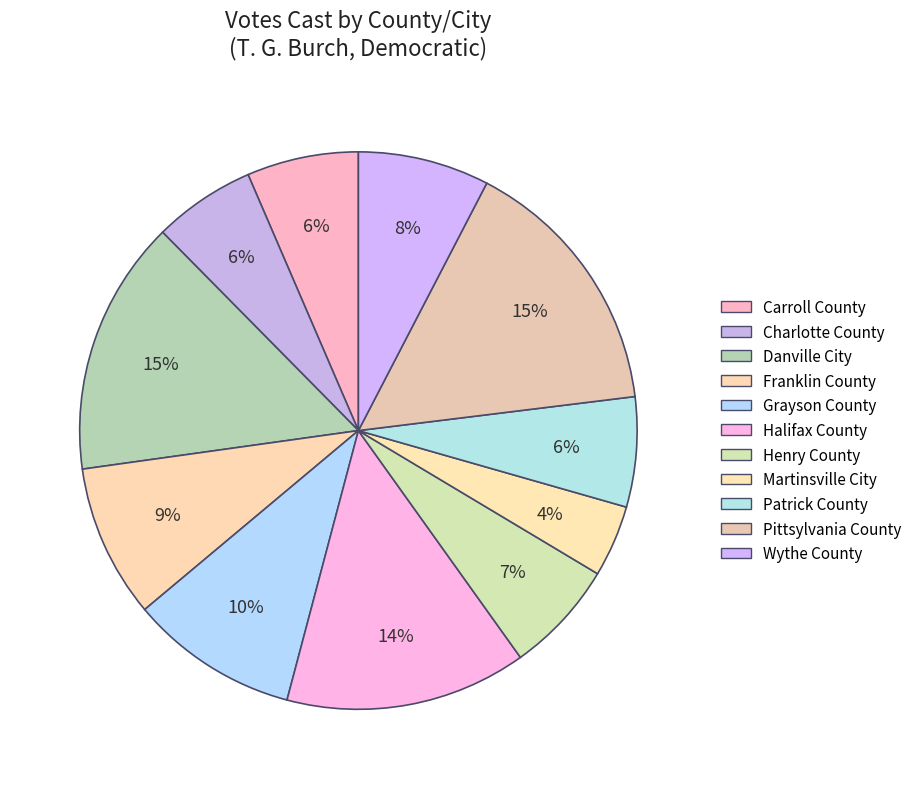

The Danville City slice represents 15% of the pie. True or false?

True